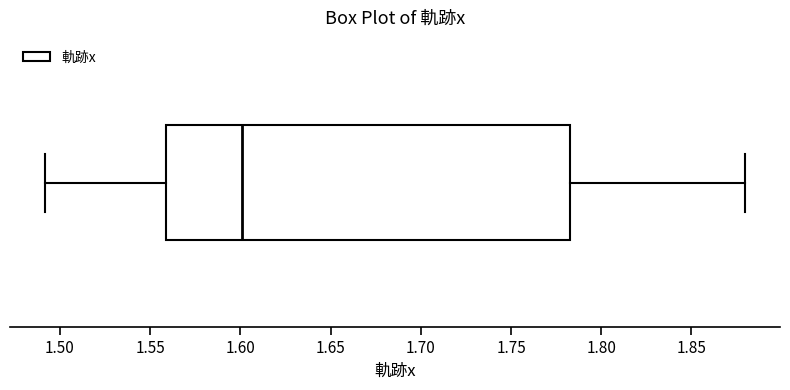

Read this box plot against the x-axis: the position of the median line, the range covered by the box, and the ends of both whiskers. The values are not printed on the chart, so give them approximately, as read against the axis.

median 1.600, box 1.560 to 1.785, whiskers 1.490 to 1.880